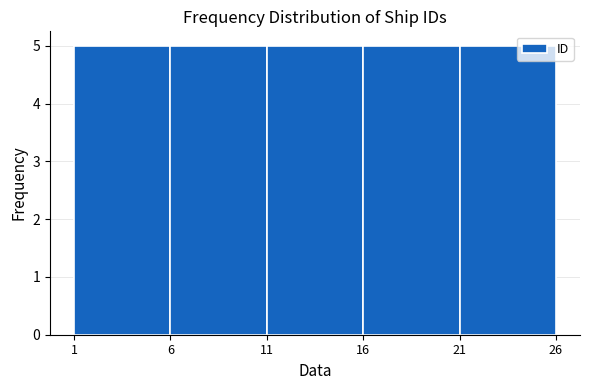

Reading left to right, transcribe this chart: for each bar, give the range it covers on the x-axis and its height. The values are not printed on the chart, so give them approximately, as read against the axis.

1 to 6: 5
6 to 11: 5
11 to 16: 5
16 to 21: 5
21 to 26: 5